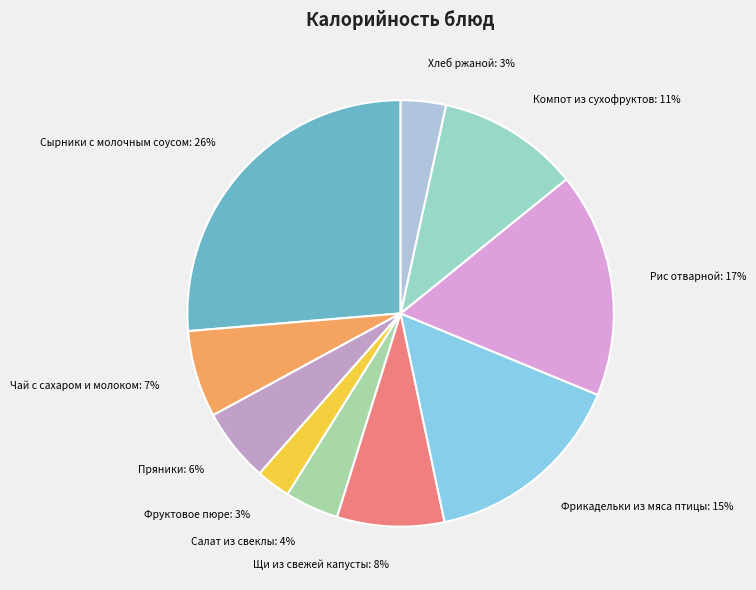

Count the number of slices in the pie.

10